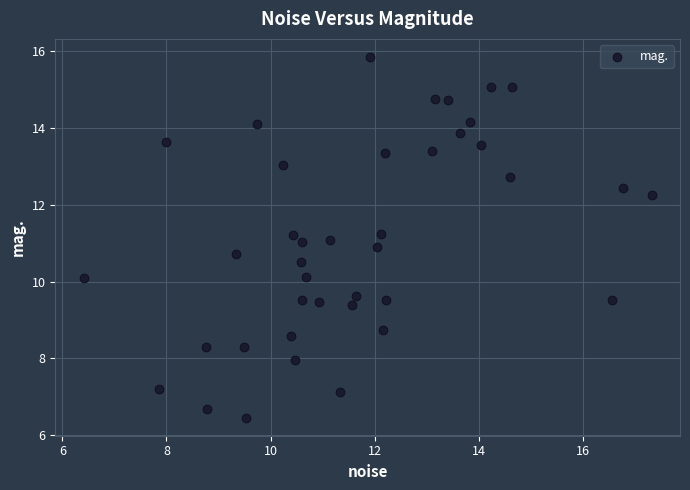

What is the range of Y values (max minus min)?

9.4